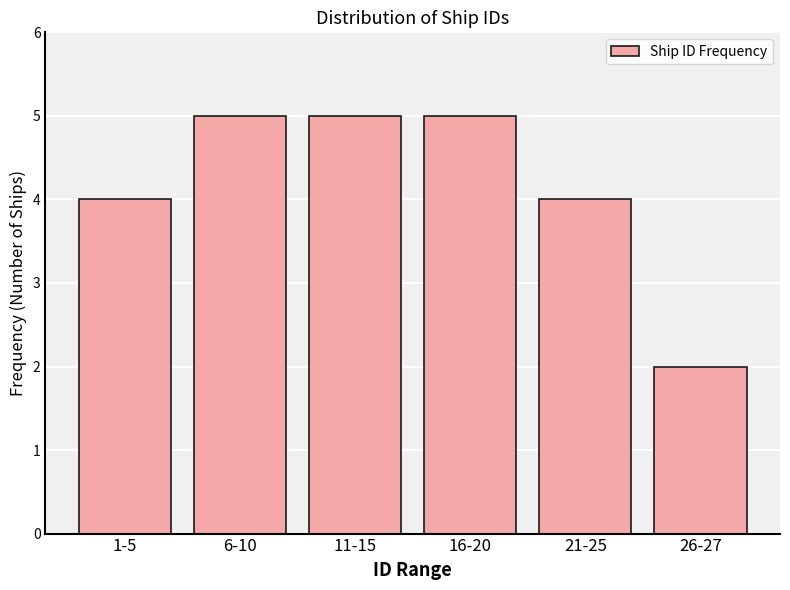

Reading right to left, list all the values displayed in this chart.

2	4	5	5	5	4